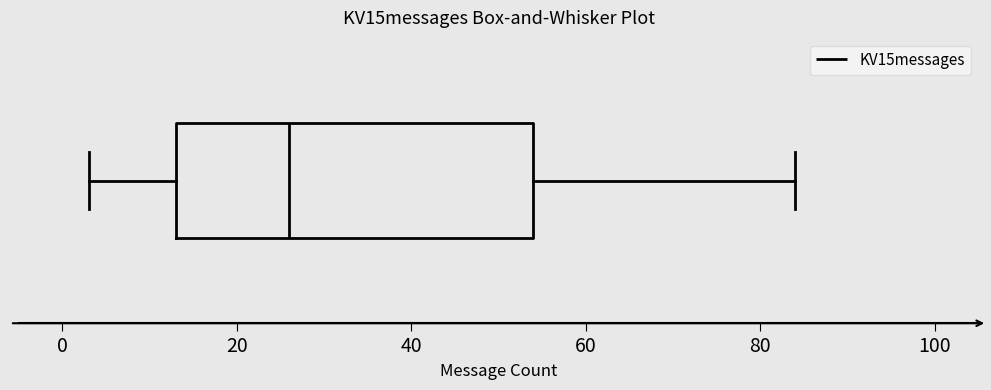

Where does the right whisker of the box end on the x-axis? The values are not printed on the chart, so give them approximately, as read against the axis.

84